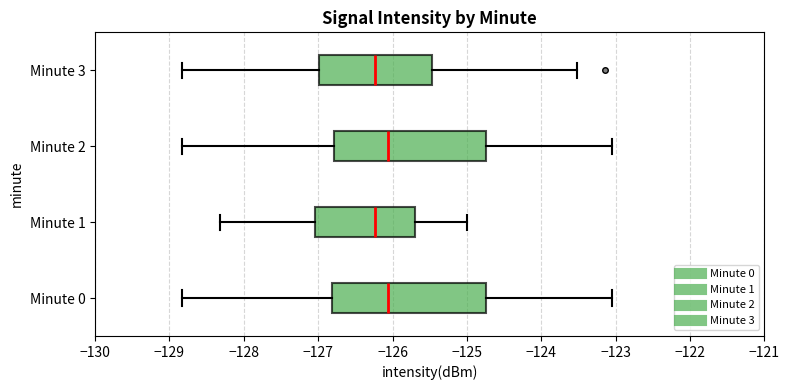

Reading bottom to top, transcribe this box plot: for each box, give where its median line is, the range the box spans, and where its two whiskers end, as read against the x-axis. The values are not printed on the chart, so give them approximately, as read against the axis.

Minute 0: median -126.1, box -126.8 to -124.7, whiskers -128.8 to -123.0
Minute 1: median -126.2, box -127.0 to -125.7, whiskers -128.3 to -125.0
Minute 2: median -126.1, box -126.8 to -124.7, whiskers -128.8 to -123.0
Minute 3: median -126.2, box -127.0 to -125.5, whiskers -128.8 to -123.5